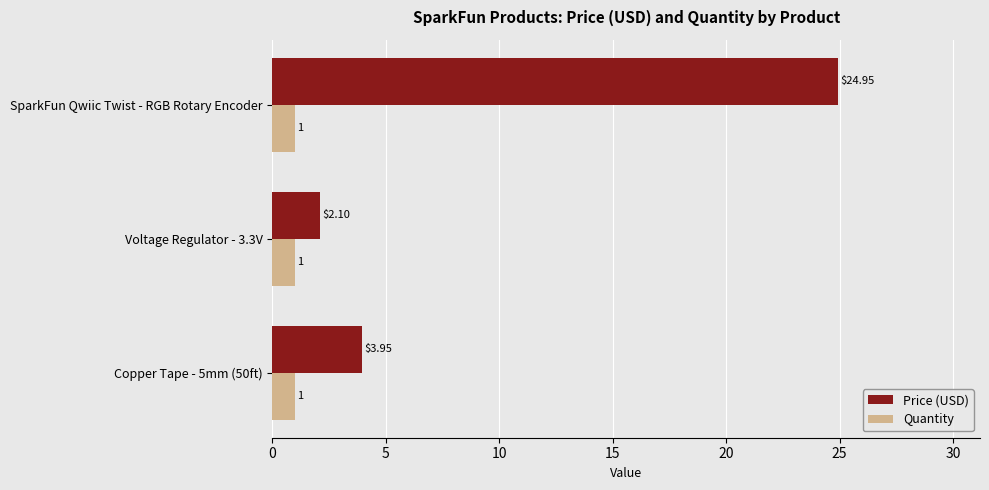

At which label does Price (USD) reach its peak?

SparkFun Qwiic Twist - RGB Rotary Encoder